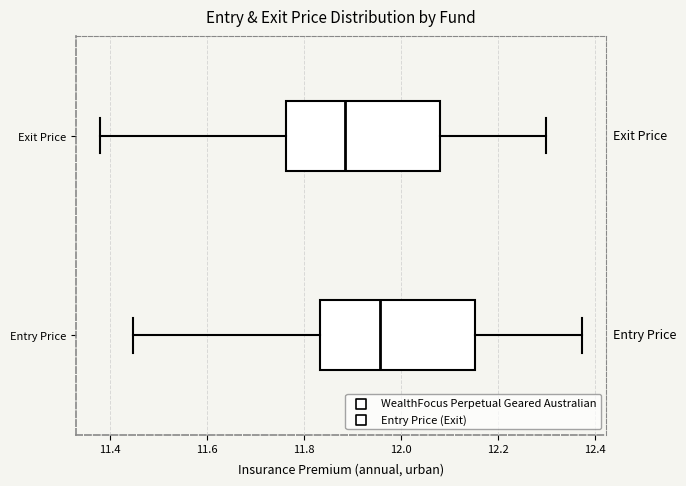

Reading bottom to top, read every box against the x-axis: the position of its median line, the range the box covers, and the ends of its whiskers. The values are not printed on the chart, so give them approximately, as read against the axis.

Entry Price: median 11.96, box 11.84 to 12.16, whiskers 11.44 to 12.38
Exit Price: median 11.88, box 11.76 to 12.08, whiskers 11.38 to 12.30